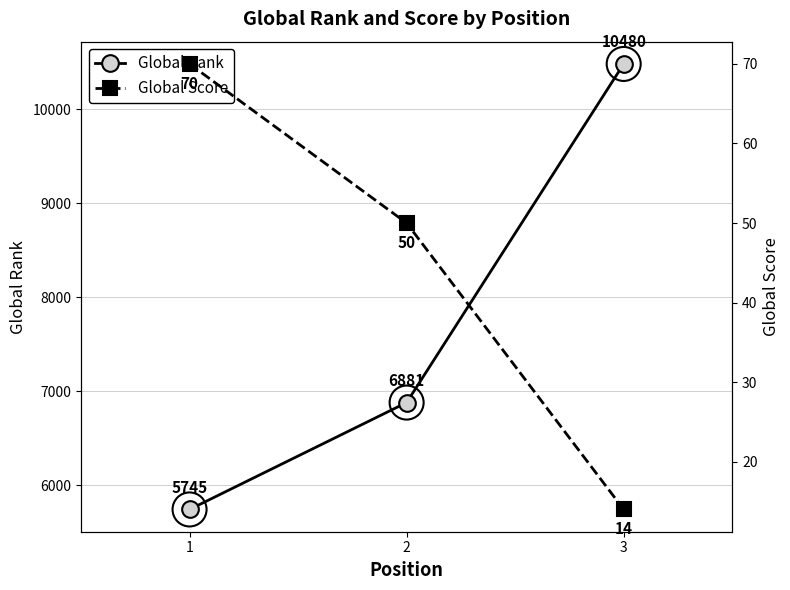

Which series has the largest Y range (max minus min)?

Global Rank